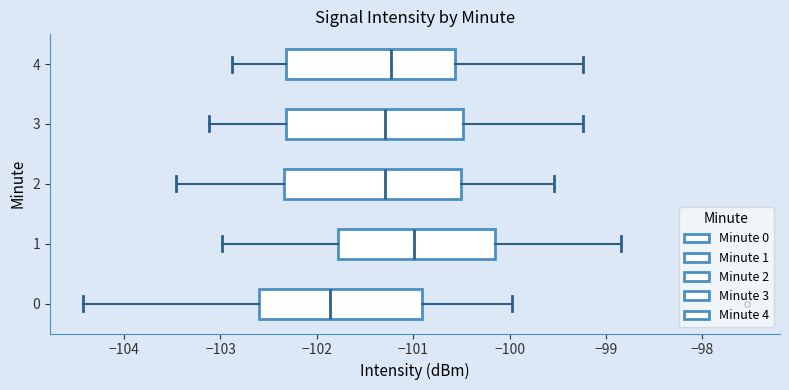

Where does the right whisker of the box at y = 0 end on the x-axis? The values are not printed on the chart, so give them approximately, as read against the axis.

-100.0